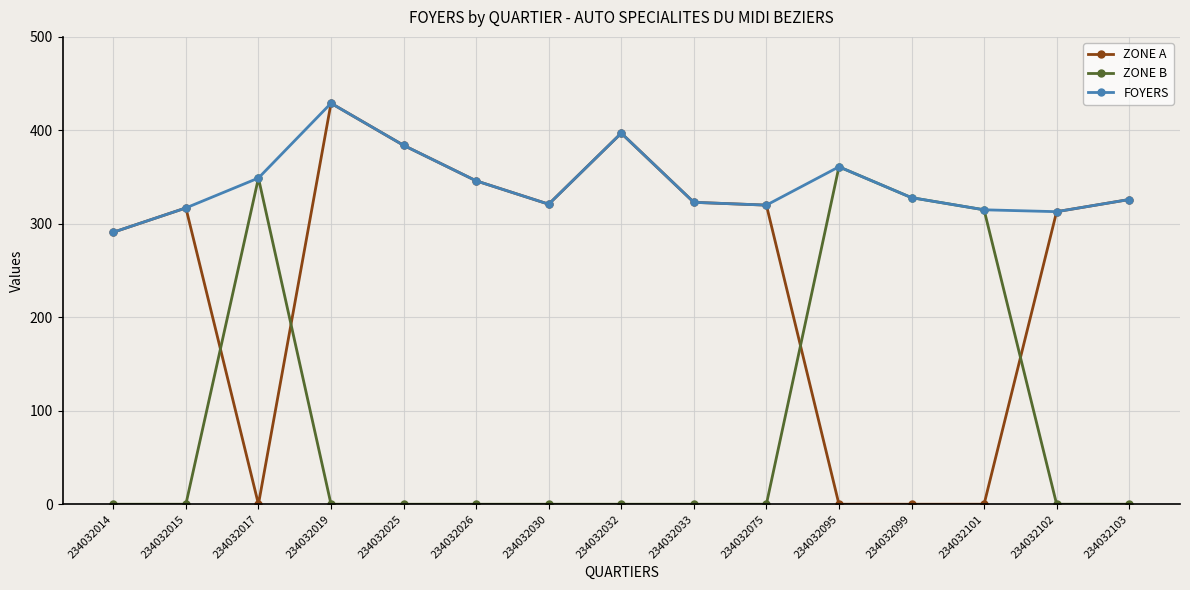

How many values in the ZONE B series exceed 0?

4